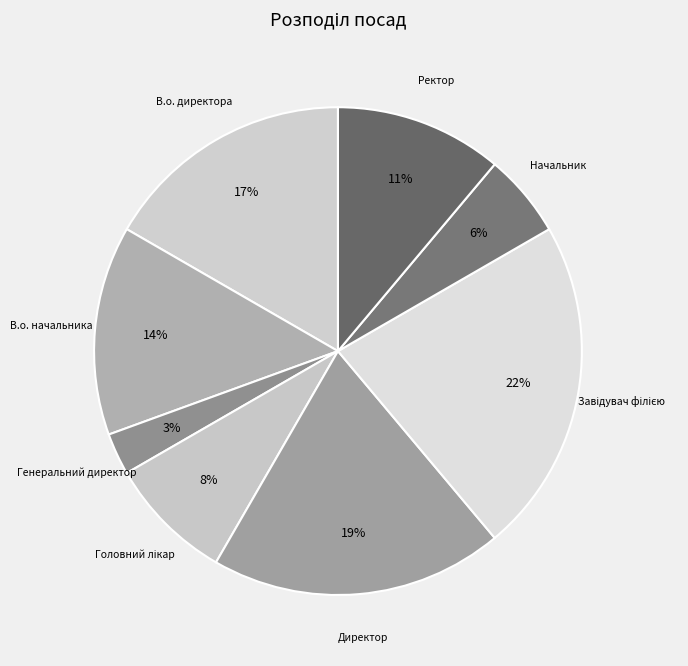

Which category has the smallest portion of the pie?

Генеральний директор